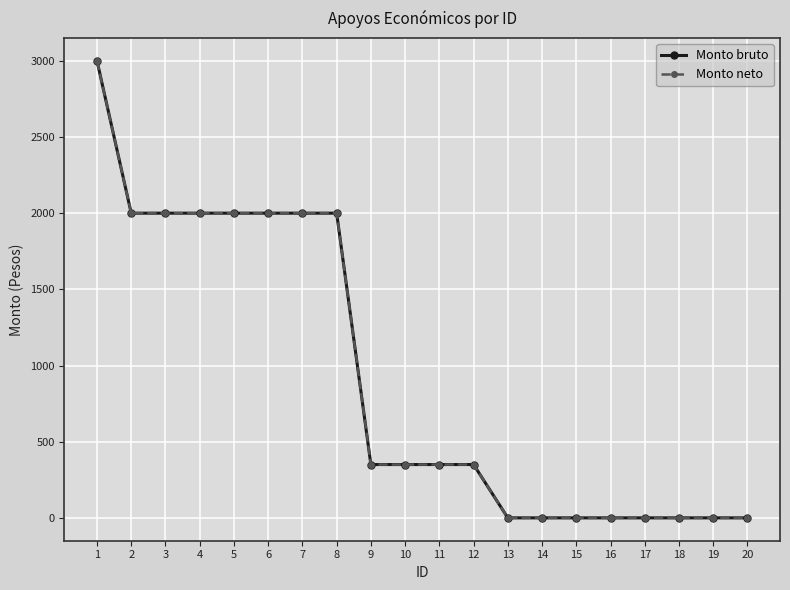

Which series has the widest spread of values?

Monto bruto